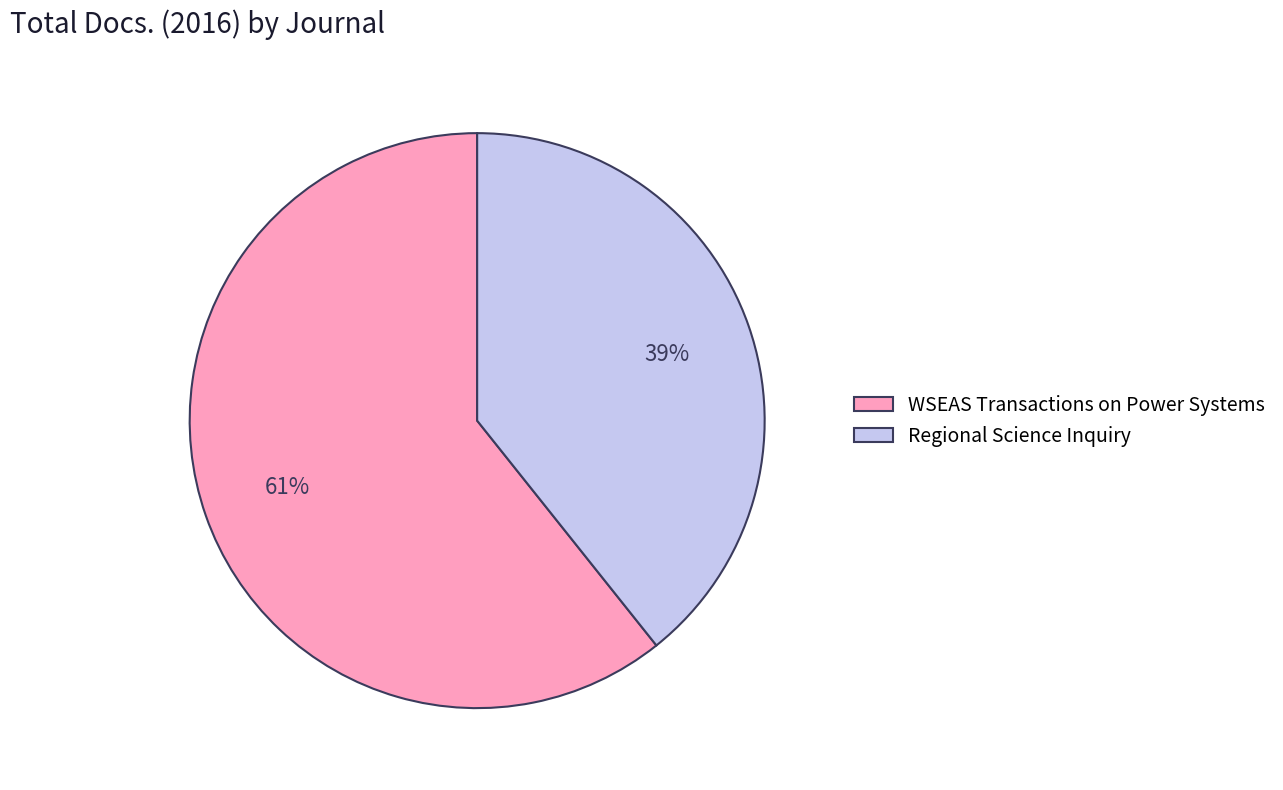

The Regional Science Inquiry slice represents 48% of the pie. True or false?

False